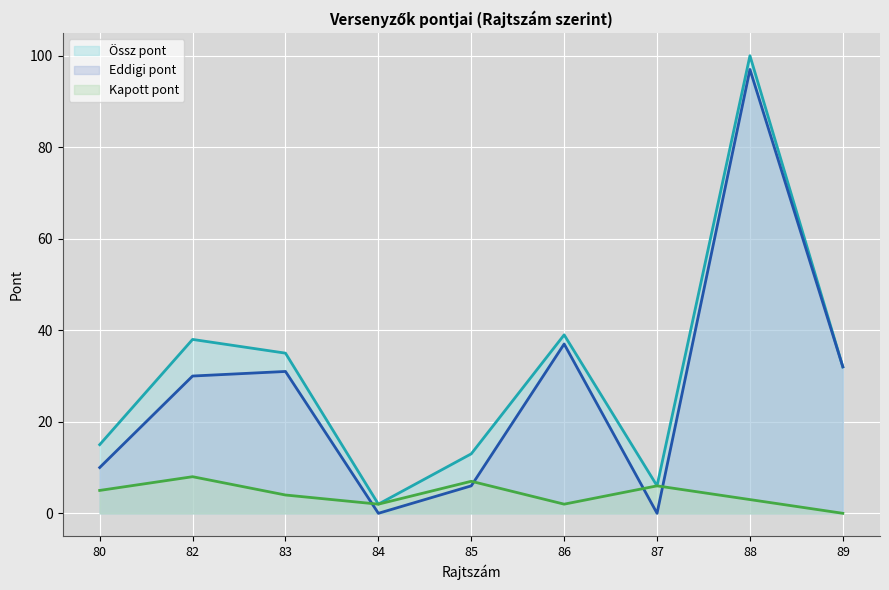

Between 87 and 89, which series saw the biggest shift?

Eddigi pont